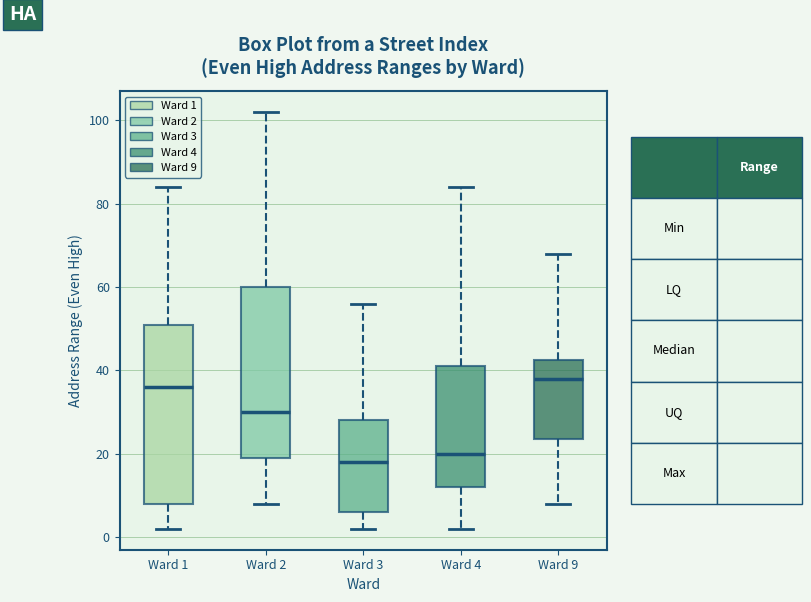

Which box has the lowest median line?

Ward 3